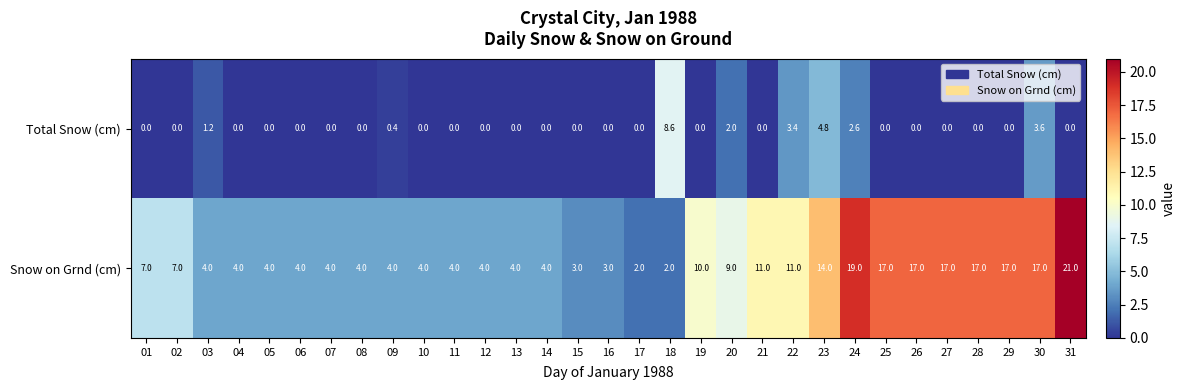

List the series in order of their peak value, highest first.

Snow on Grnd (cm), Total Snow (cm)